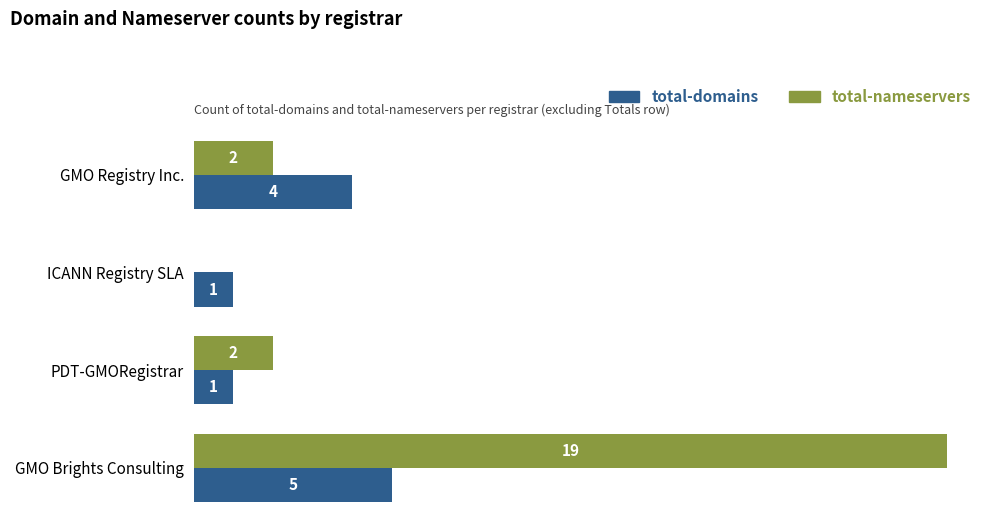

At which category is the sum across all series the highest?

GMO Brights Consulting